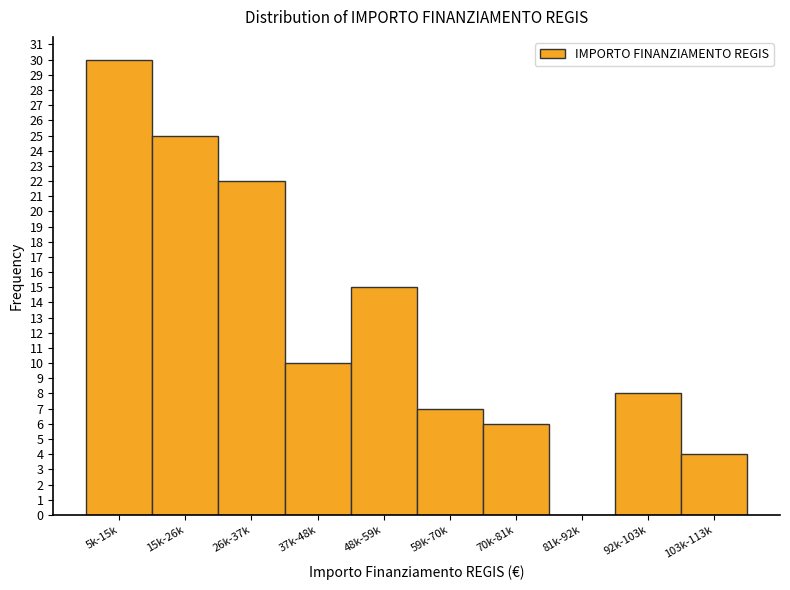

Reading left to right, list all the values displayed in this chart.

5k-15k=30	15k-26k=25	26k-37k=22	37k-48k=10	48k-59k=15	59k-70k=7	70k-81k=6	81k-92k=0	92k-103k=8	103k-113k=4